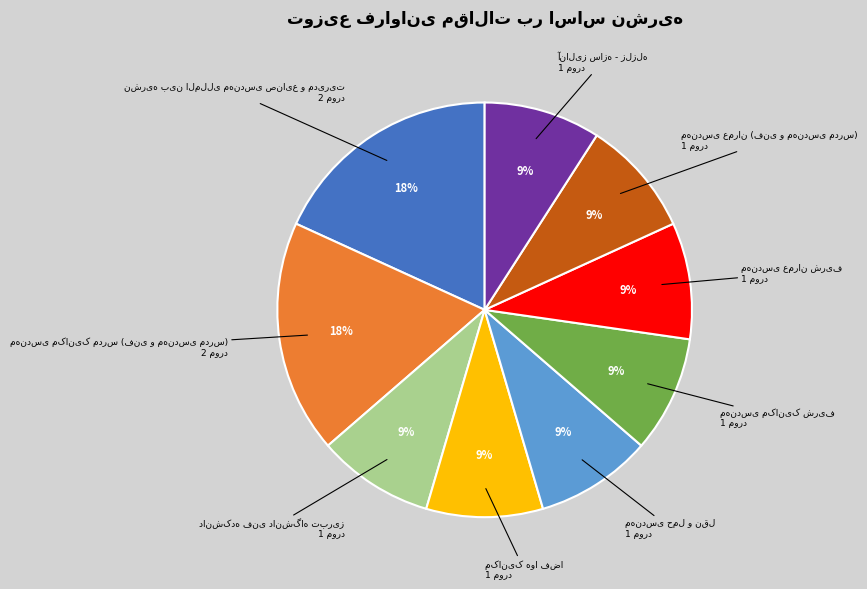

To the nearest percent, what is the difference between the largest and smallest slice percentages?

9%